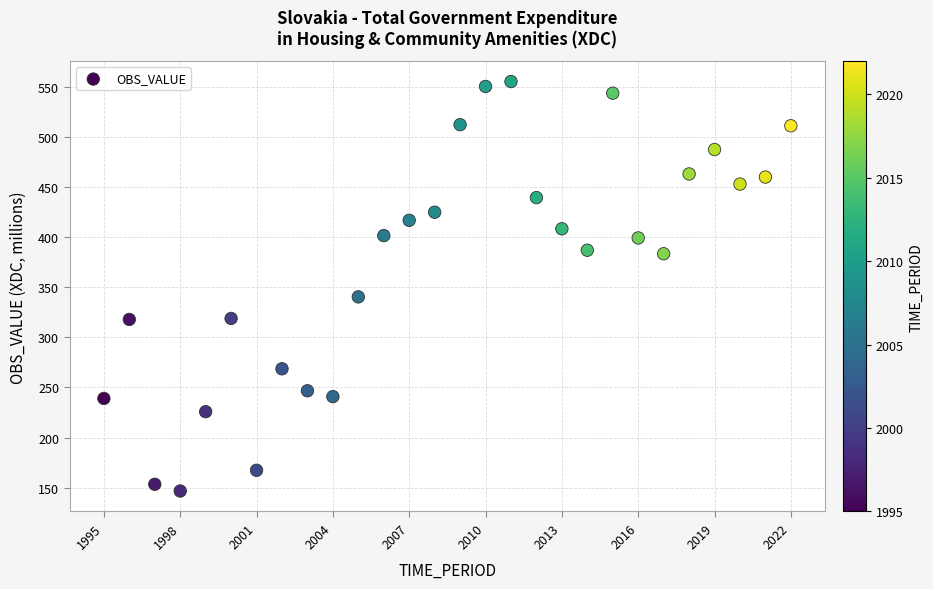

What Y value in the scatter plot is closest to 350?

340.3